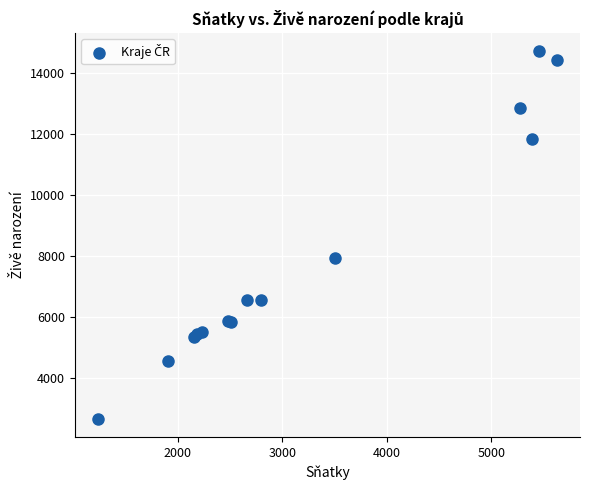

What Y value in the scatter plot is closest to 8697?

7947